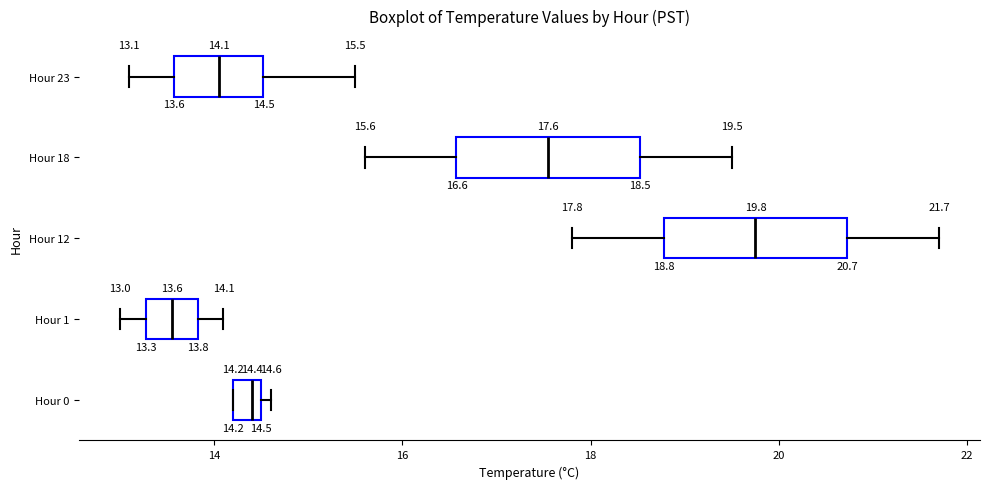

Which box has the furthest to the right median line?

Hour 12